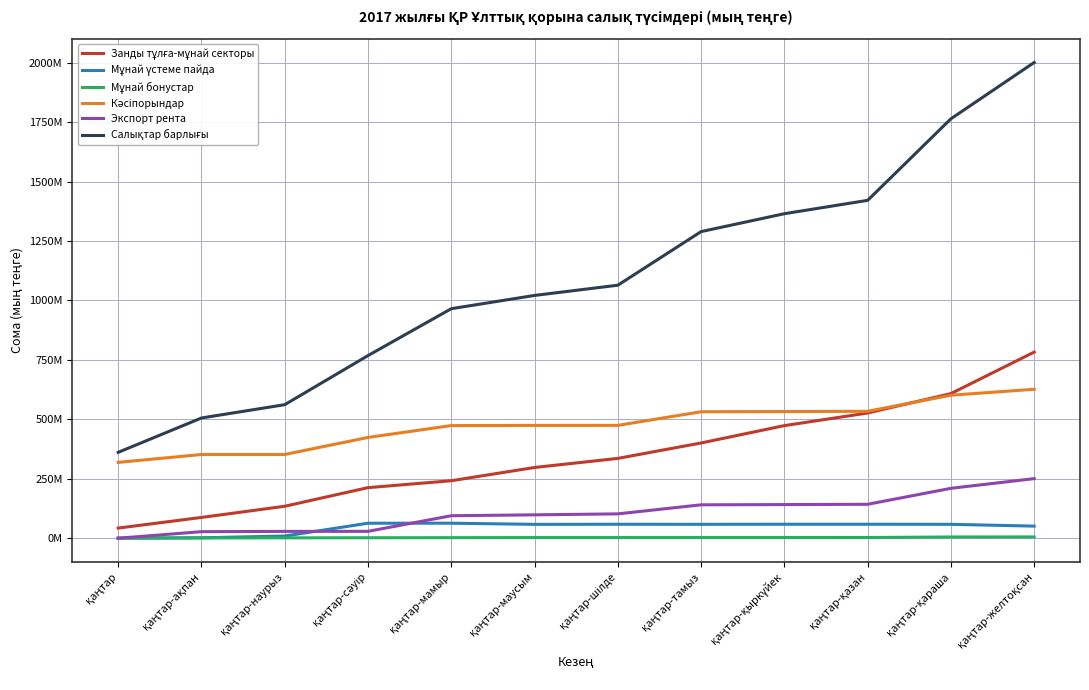

Reading left to right, what are all the values shown in this chart?

Занды тұлға-мұнай секторы: қаңтар=42359129	қаңтар-ақпан=87111788	қаңтар-наурыз=134151207	қаңтар-сәуір=212456639	қаңтар-мамыр=241575198	қаңтар-маусым=297277483	қаңтар-шілде=335511119	қаңтар-тамыз=400376108	қаңтар-қыркүйек=473443900	қаңтар-қазан=526465513	қаңтар-қараша=608159663	қаңтар-желтоқсан=782798272
Мұнай үстеме пайда: қаңтар=0	қаңтар-ақпан=1595735	қаңтар-наурыз=8852023	қаңтар-сәуір=62795228	қаңтар-мамыр=62896228	қаңтар-маусым=58049729	қаңтар-шілде=58422294	қаңтар-тамыз=58161864	қаңтар-қыркүйек=58554215	қаңтар-қазан=58554215	қаңтар-қараша=58190466	қаңтар-желтоқсан=50603683
Мұнай бонустар: қаңтар=177	қаңтар-ақпан=898604	қаңтар-наурыз=1269262	қаңтар-сәуір=1690823	қаңтар-мамыр=2039681	қаңтар-маусым=2460181	қаңтар-шілде=2460492	қаңтар-тамыз=2528349	қаңтар-қыркүйек=2549284	қаңтар-қазан=2643505	қаңтар-қараша=4890493	қаңтар-желтоқсан=5083596
Кәсіпорындар: қаңтар=318721603	қаңтар-ақпан=351904099	қаңтар-наурыз=351934530	қаңтар-сәуір=423639811	қаңтар-мамыр=473573713	қаңтар-маусым=474237704	қаңтар-шілде=474449987	қаңтар-тамыз=531734483	қаңтар-қыркүйек=532486418	қаңтар-қазан=533669302	қаңтар-қараша=601279159	қаңтар-желтоқсан=626349595
Экспорт рента: қаңтар=-287707	қаңтар-ақпан=27279086	қаңтар-наурыз=28435241	қаңтар-сәуір=28669447	қаңтар-мамыр=94336845	қаңтар-маусым=98076720	қаңтар-шілде=102165703	қаңтар-тамыз=140233834	қаңтар-қыркүйек=141217452	қаңтар-қазан=142455753	қаңтар-қараша=209668032	қаңтар-желтоқсан=250407739
Салықтар барлығы: қаңтар=360970217	қаңтар-ақпан=505485463	қаңтар-наурыз=561470230	қаңтар-сәуір=768048396	қаңтар-мамыр=965268854	қаңтар-маусым=1021045726	қаңтар-шілде=1064082904	қаңтар-тамыз=1289546938	қаңтар-қыркүйек=1364878208	қаңтар-қазан=1421020328	қаңтар-қараша=1764212400	қаңтар-желтоқсан=2001135951